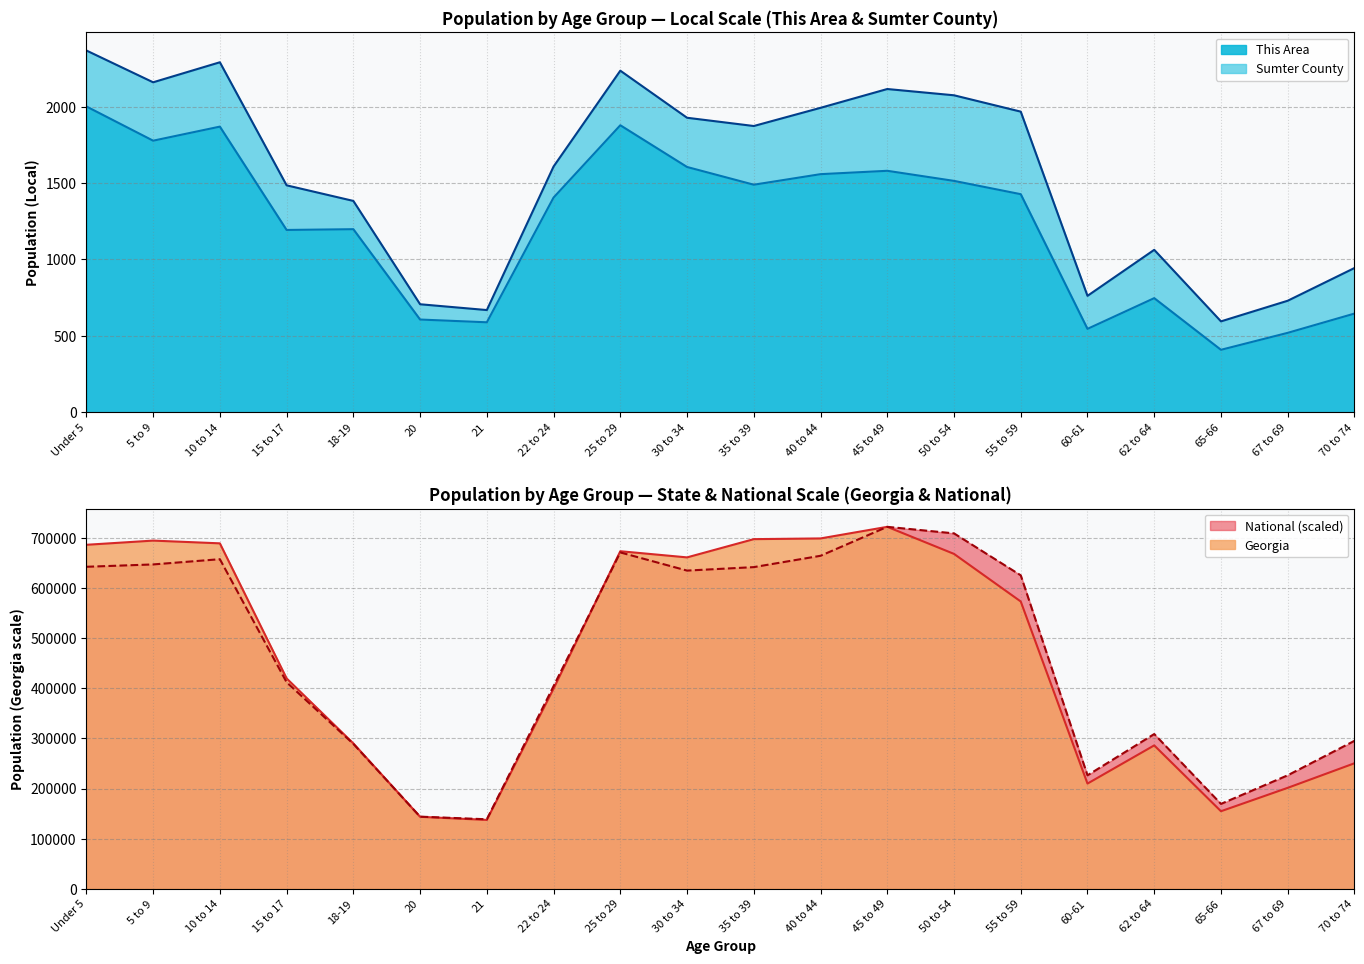

Where is the first local minimum for Georgia?

21